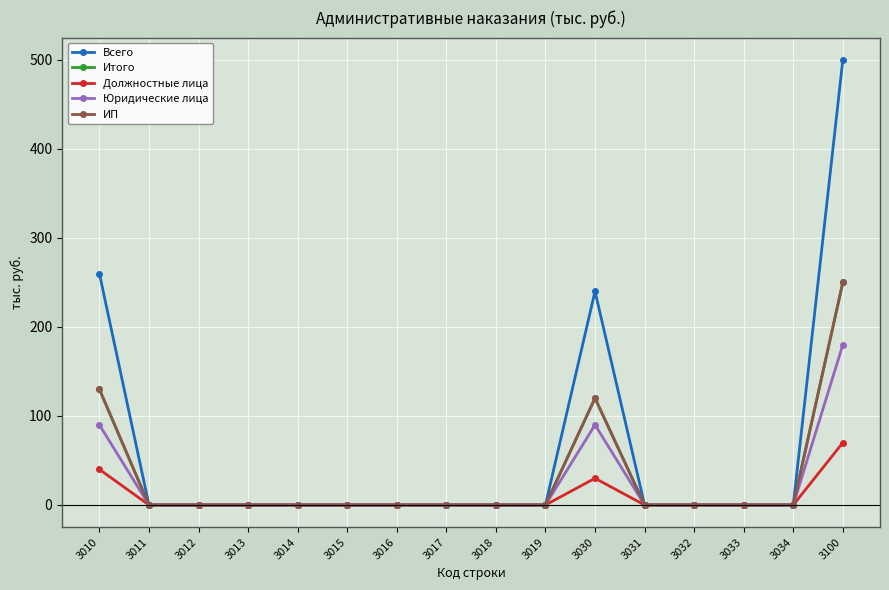

What is the difference between the maximum and minimum values in the ИП series?

250